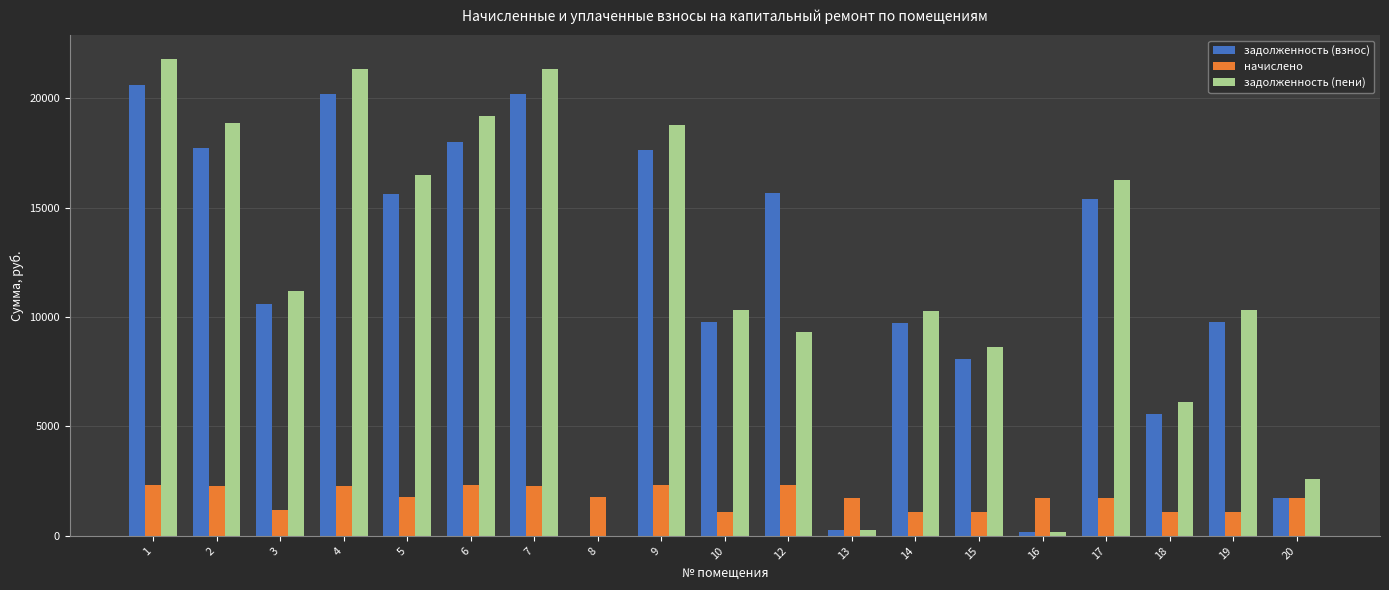

What is the difference between the начислено values at 10 and 18?

3.6